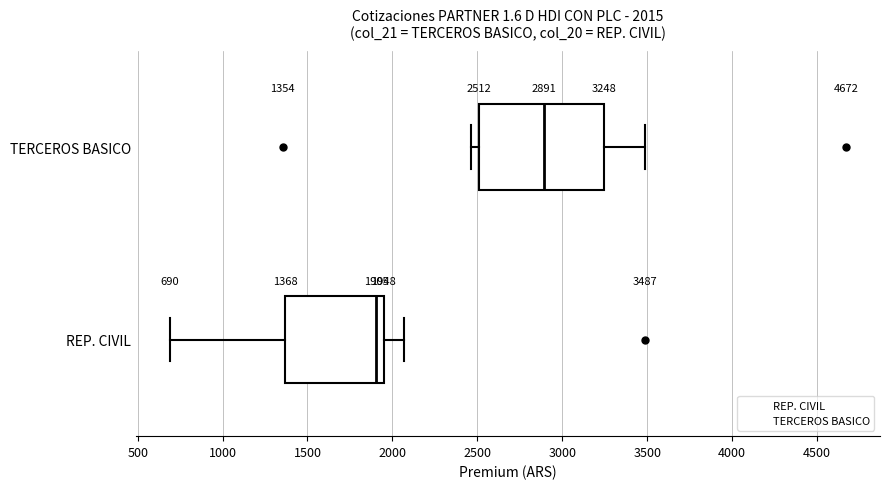

Comparing the boxes themselves (not the whiskers), which one is the widest?

TERCEROS BASICO